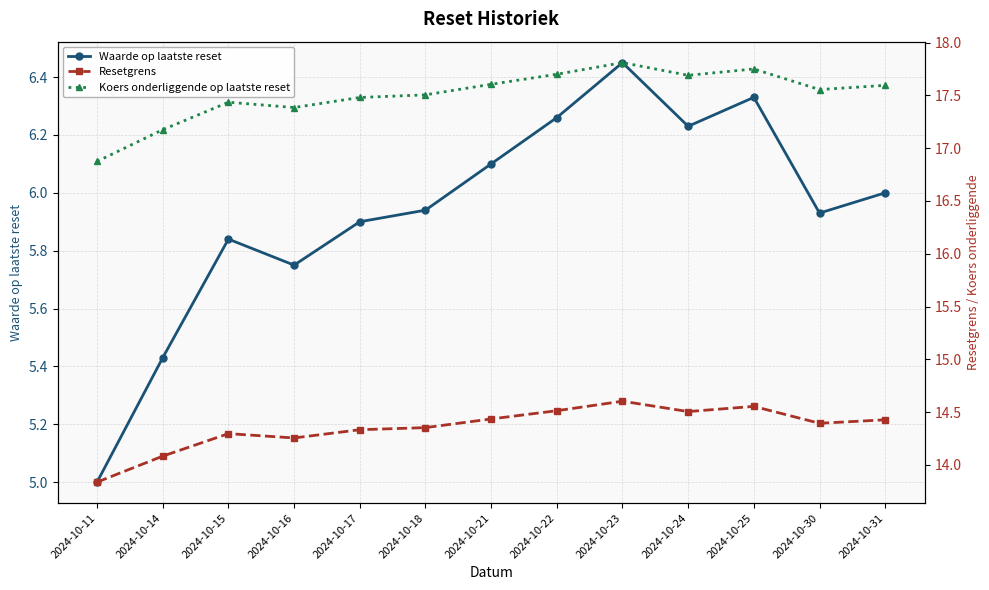

What is the difference between the highest and lowest values at 2024-10-23?

11.4